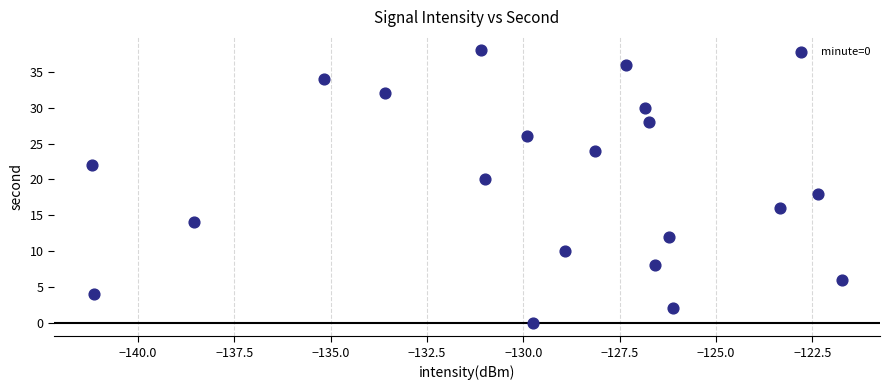

How many data points are displayed?

20